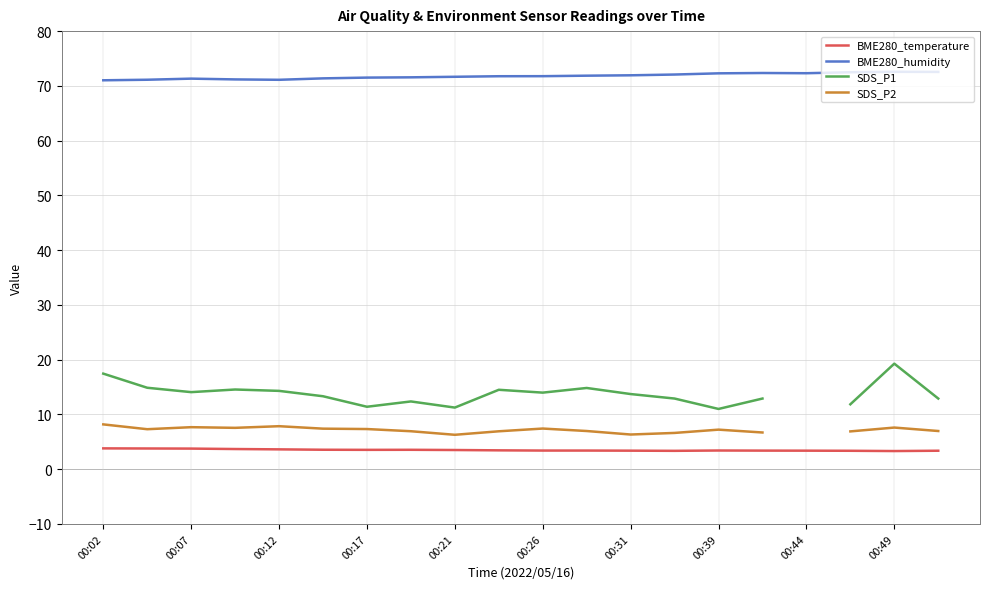

In SDS_P2, how many points are higher than both neighbors (excluding endpoints)?

5